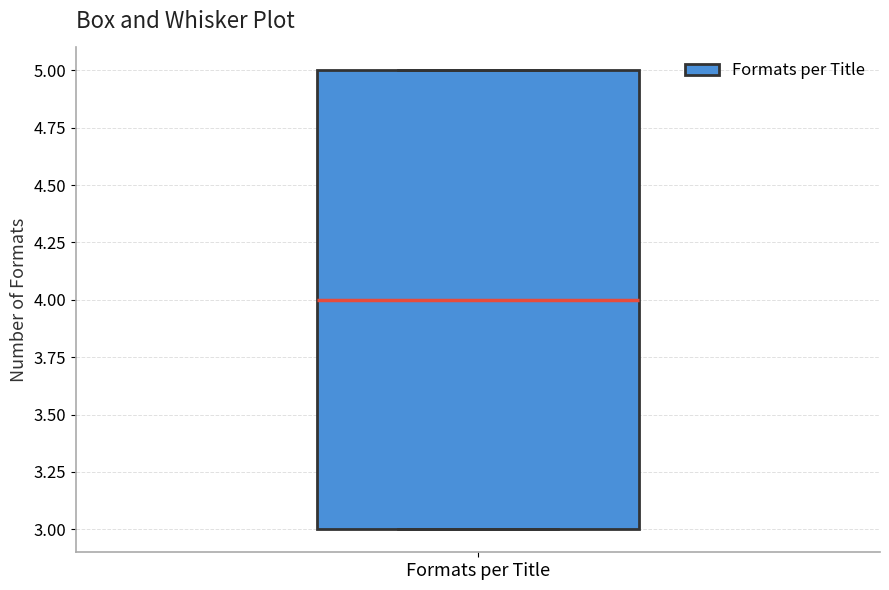

Read this box plot against the y-axis: the position of the median line, the range covered by the box, and the ends of both whiskers. The values are not printed on the chart, so give them approximately, as read against the axis.

median 4, box 3 to 5, whiskers 3 to 5